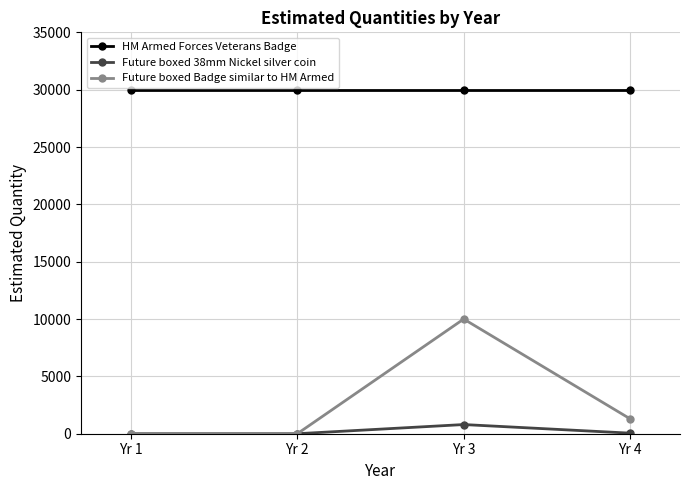

What is the highest value of the HM Armed Forces Veterans Badge series?

30000